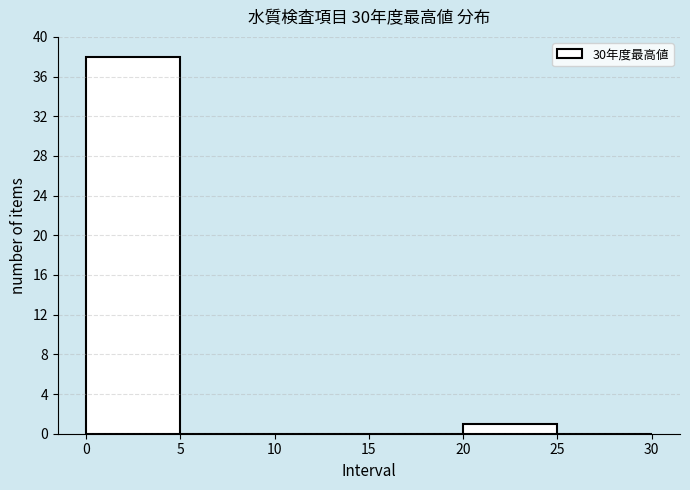

Which range on the x-axis has the tallest bar?

0 to 5